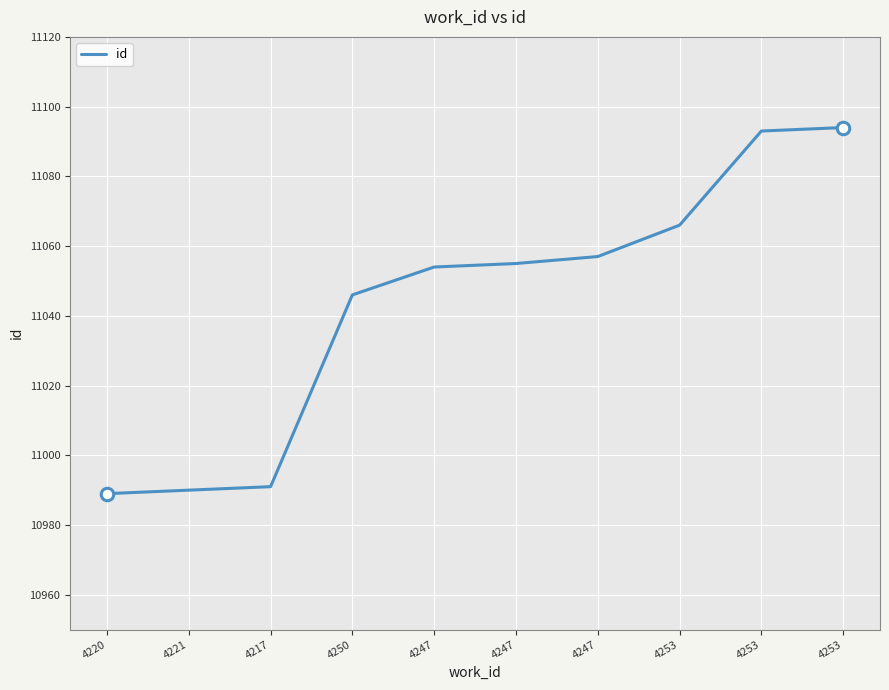

Is this an area chart (filled region under the line)?

No